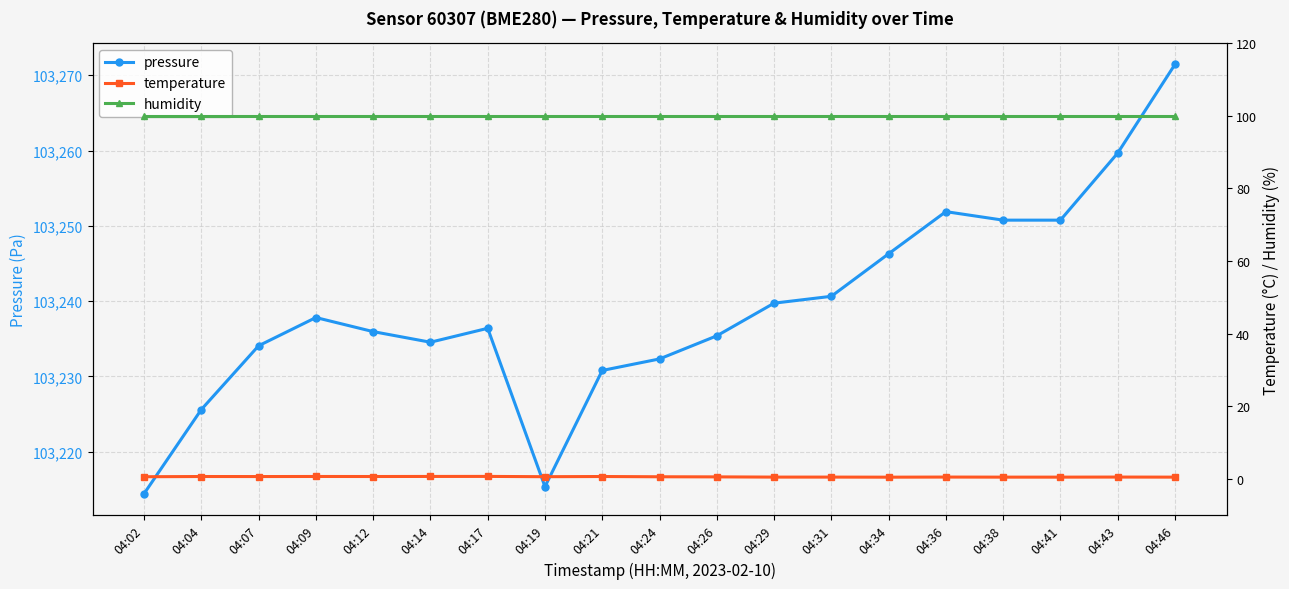

At how many categories does at least one series exceed 41841?

19